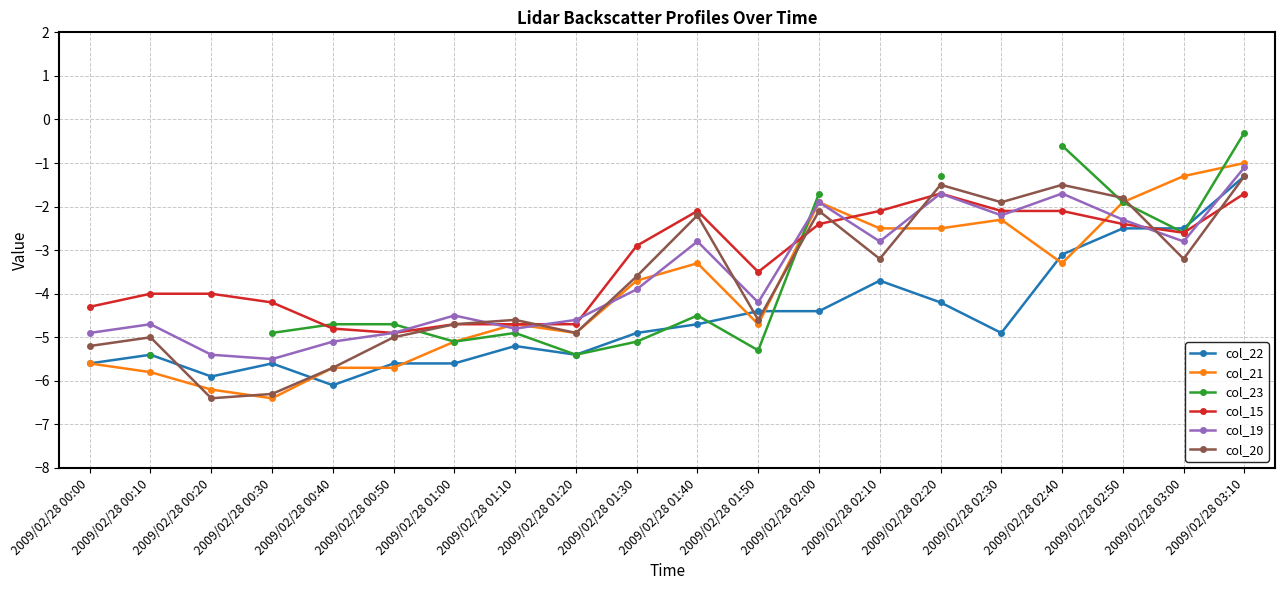

What is the sum of the col_21 values at 2009/02/28 00:00 and 2009/02/28 02:30?

-7.9